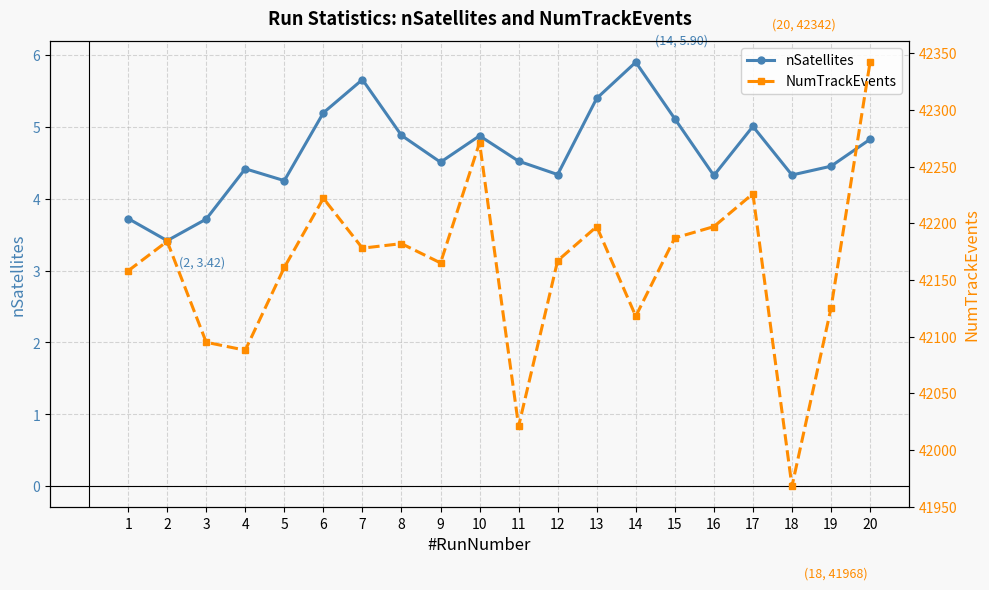

The value of NumTrackEvents at 3 is 17851.7. True or false?

False